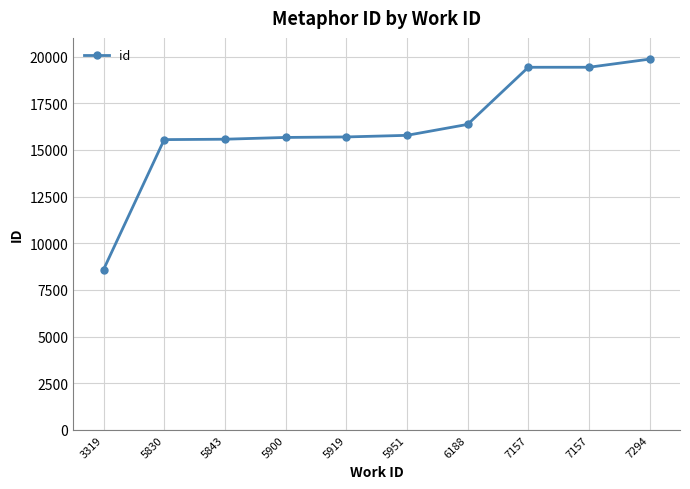

What is the difference between the values at 5951 and 5830?

229